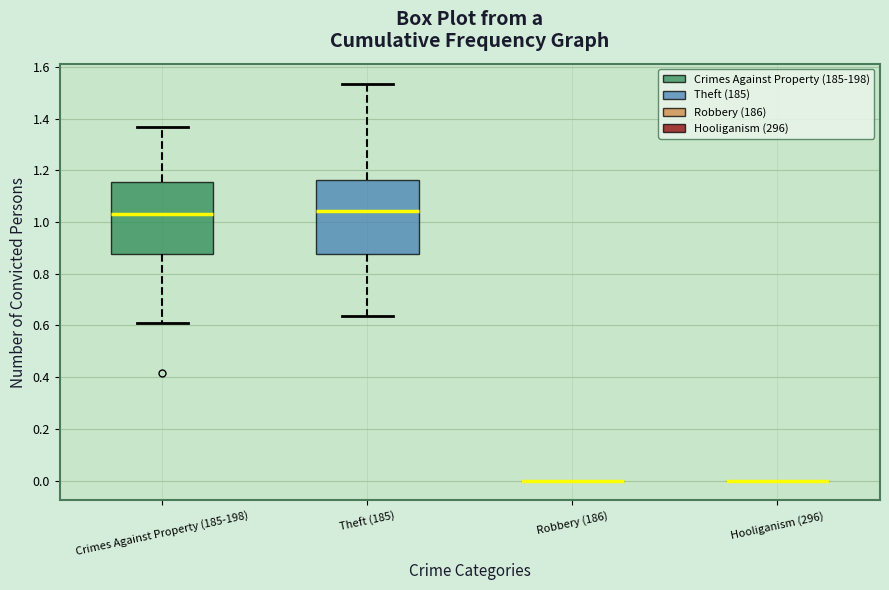

Reading left to right, transcribe this box plot: for each box, give where its median line is, the range the box spans, and where its two whiskers end, as read against the y-axis. The values are not printed on the chart, so give them approximately, as read against the axis.

Crimes Against Property (185-198): median 1.02, box 0.88 to 1.16, whiskers 0.60 to 1.36
Theft (185): median 1.04, box 0.88 to 1.16, whiskers 0.64 to 1.54
Robbery (186): box collapsed to a line at 0.00, whiskers 0.00 to 0.00
Hooliganism (296): box collapsed to a line at 0.00, whiskers 0.00 to 0.00